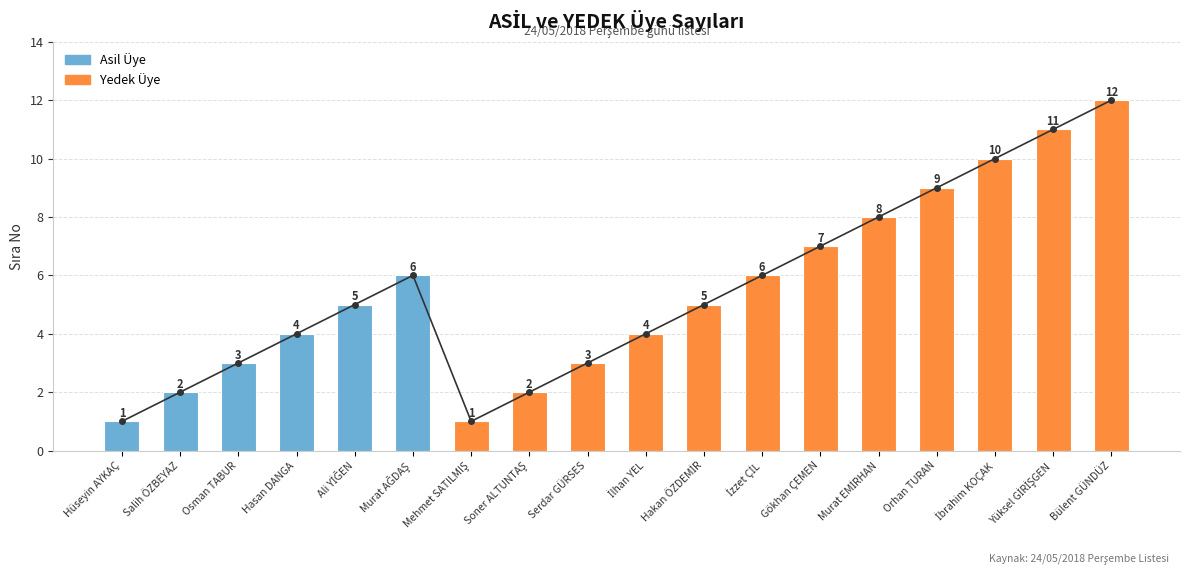

Which series changed the most between Osman TABUR and Yüksel GİRİŞGEN?

Trend Çizgisi